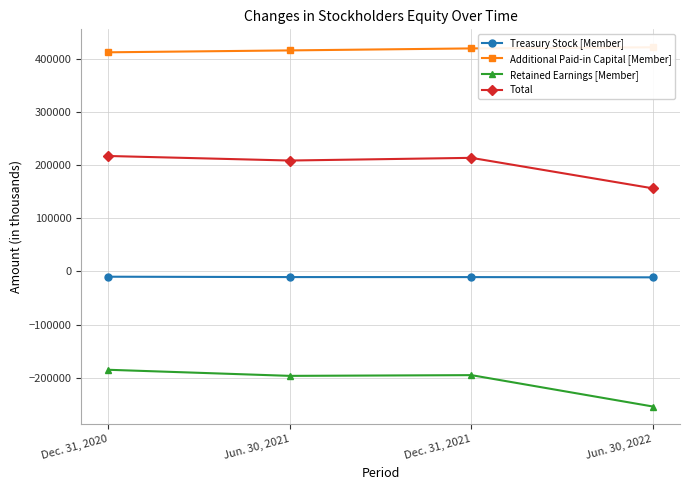

Between Dec. 31, 2020 and Dec. 31, 2021, which is larger?

Dec. 31, 2020